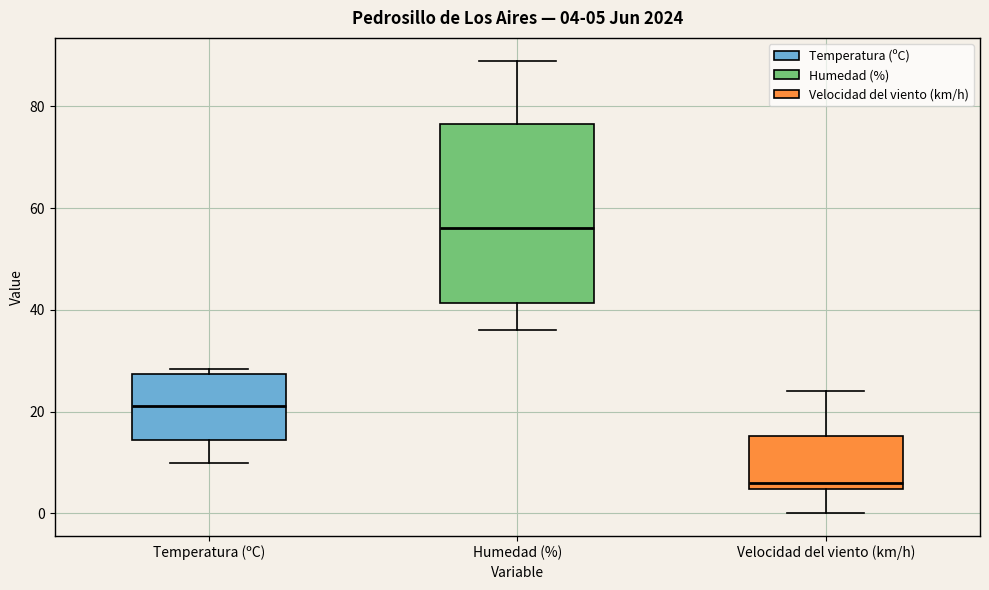

Which box's median line is the highest?

Humedad (%)